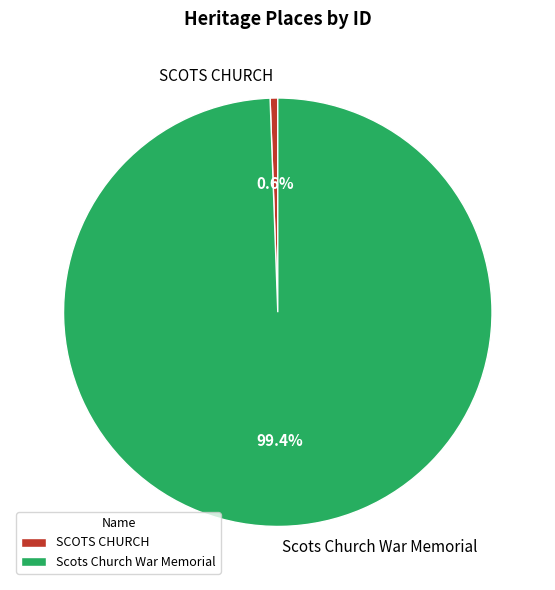

Which category has the biggest portion of the pie?

Scots Church War Memorial